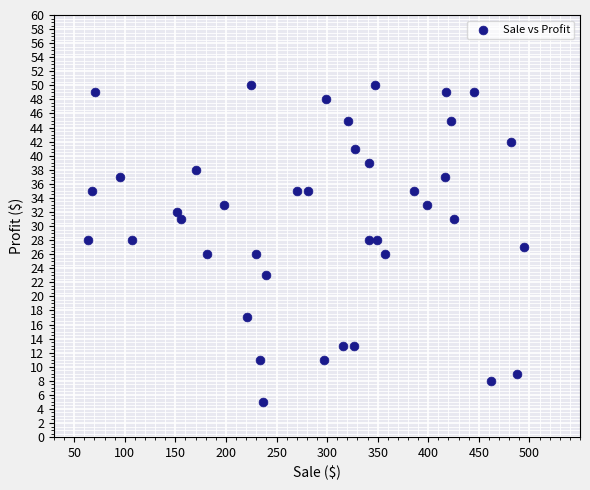

What is the range of X values (max minus min)?

431